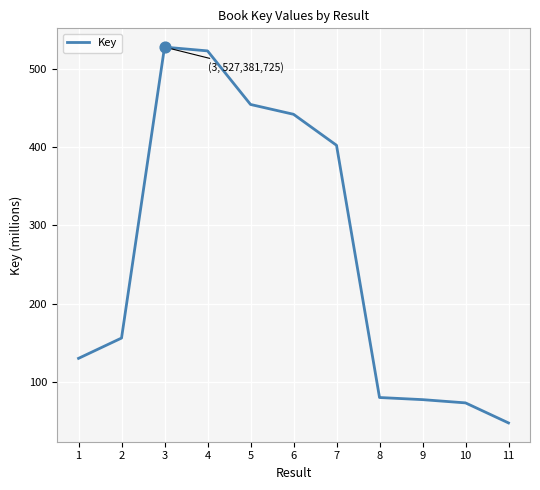

What is the ratio of the value at 6 to the value at 7?

1.1